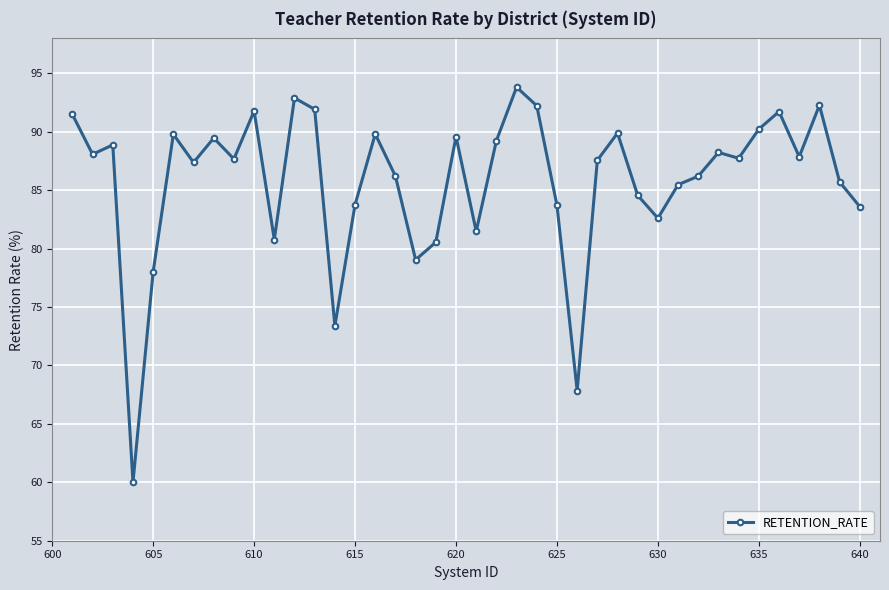

What is the value of the 8th point from the left?

89.5